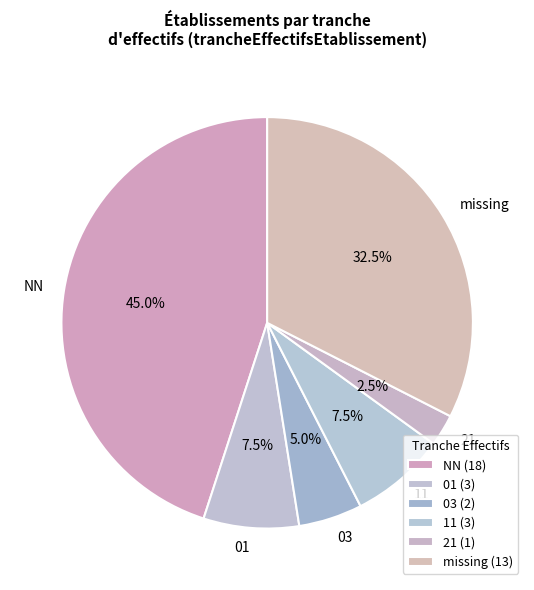

How many slices are in this pie chart?

6